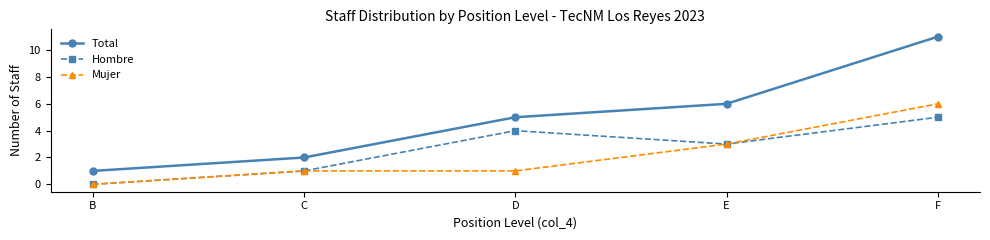

True or false: Hombre has a value of 5 at F.

True